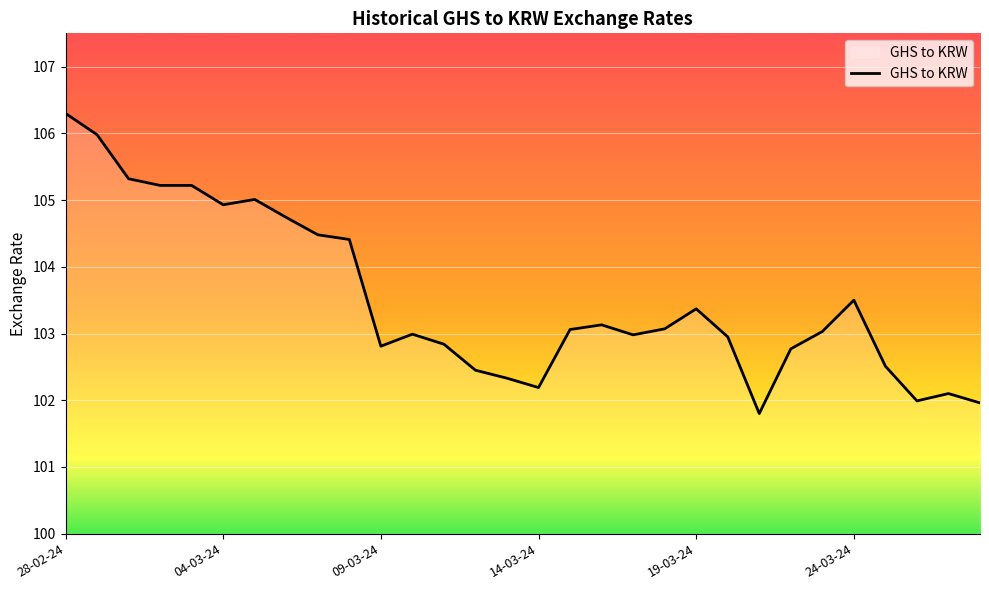

What is the difference between the second highest and second lowest values?

4.0